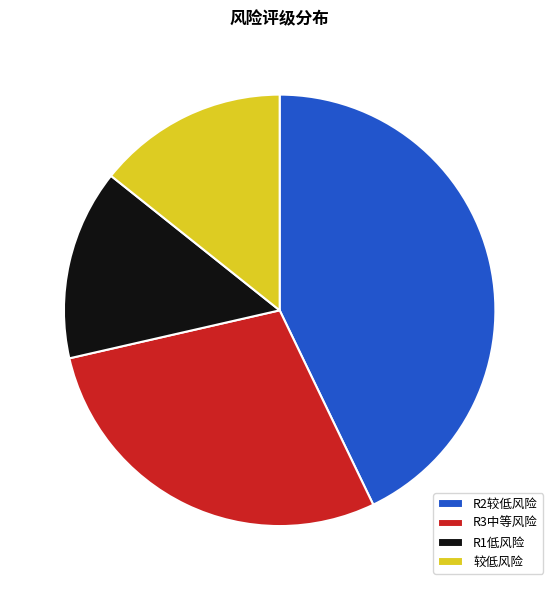

Which category has the biggest portion of the pie?

R2较低风险